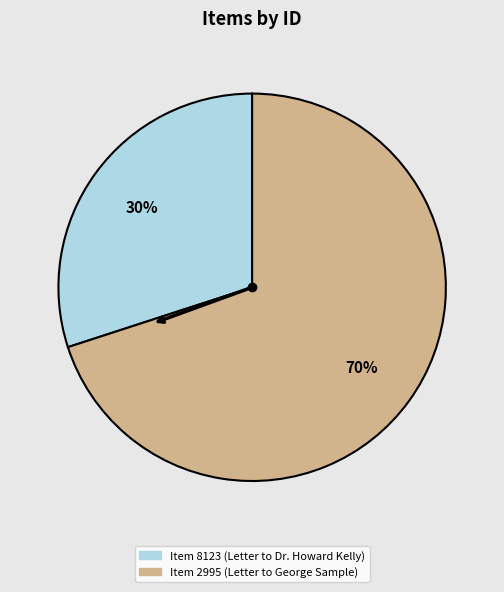

Count the number of slices in the pie.

2